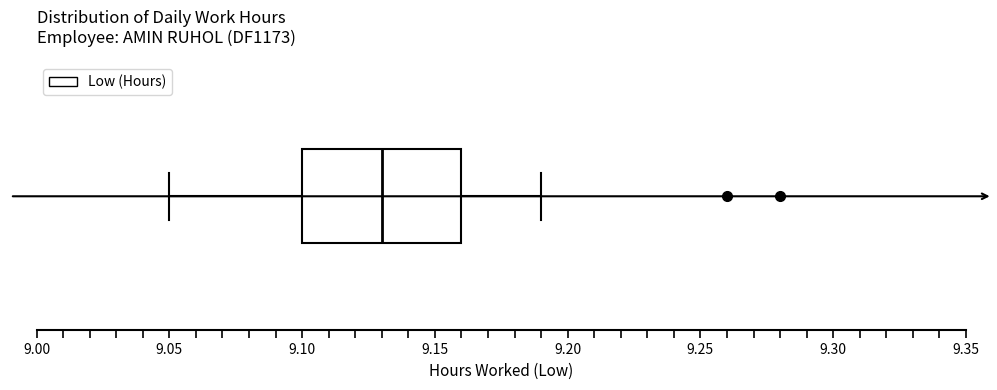

Where does the left whisker of the box end on the x-axis? The values are not printed on the chart, so give them approximately, as read against the axis.

9.05